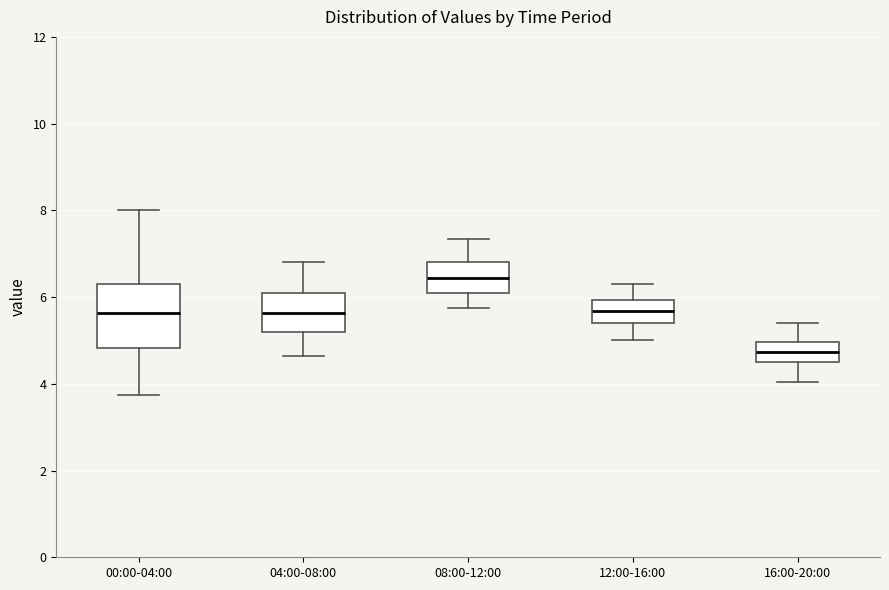

Where does the lower whisker of the box for 00:00-04:00 end on the y-axis? The values are not printed on the chart, so give them approximately, as read against the axis.

3.8